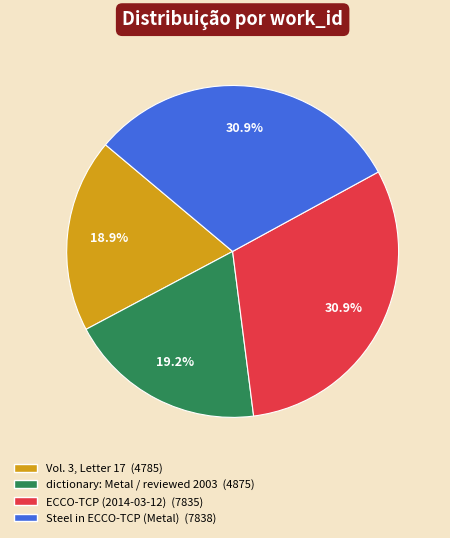

Combined, do Vol. 3, Letter 17 and dictionary: Metal / reviewed 2003 account for over 50%?

No